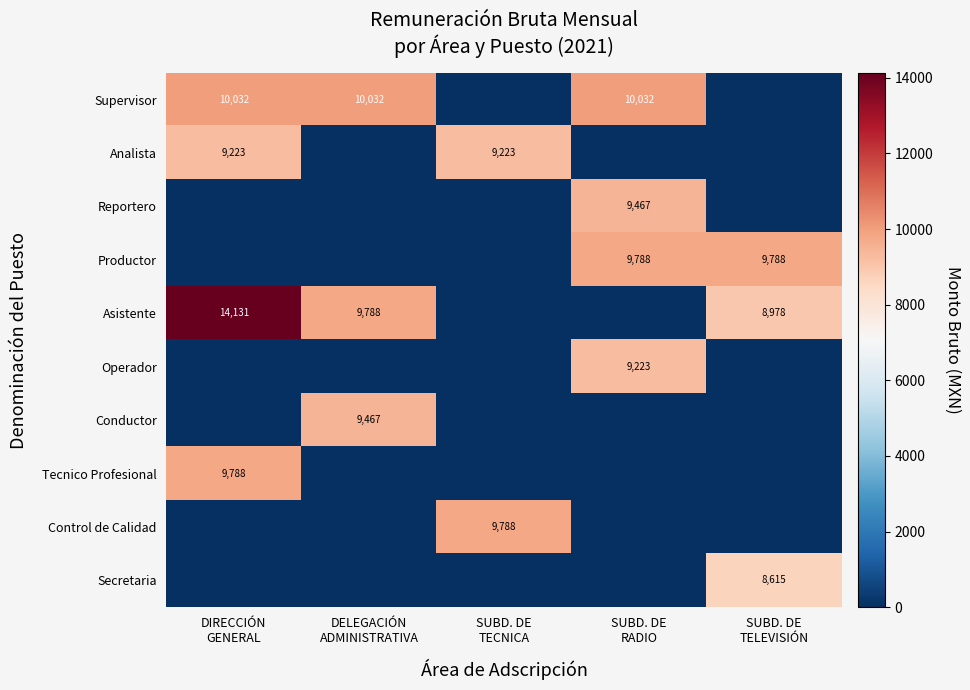

How many positive values does the Operador series have?

1